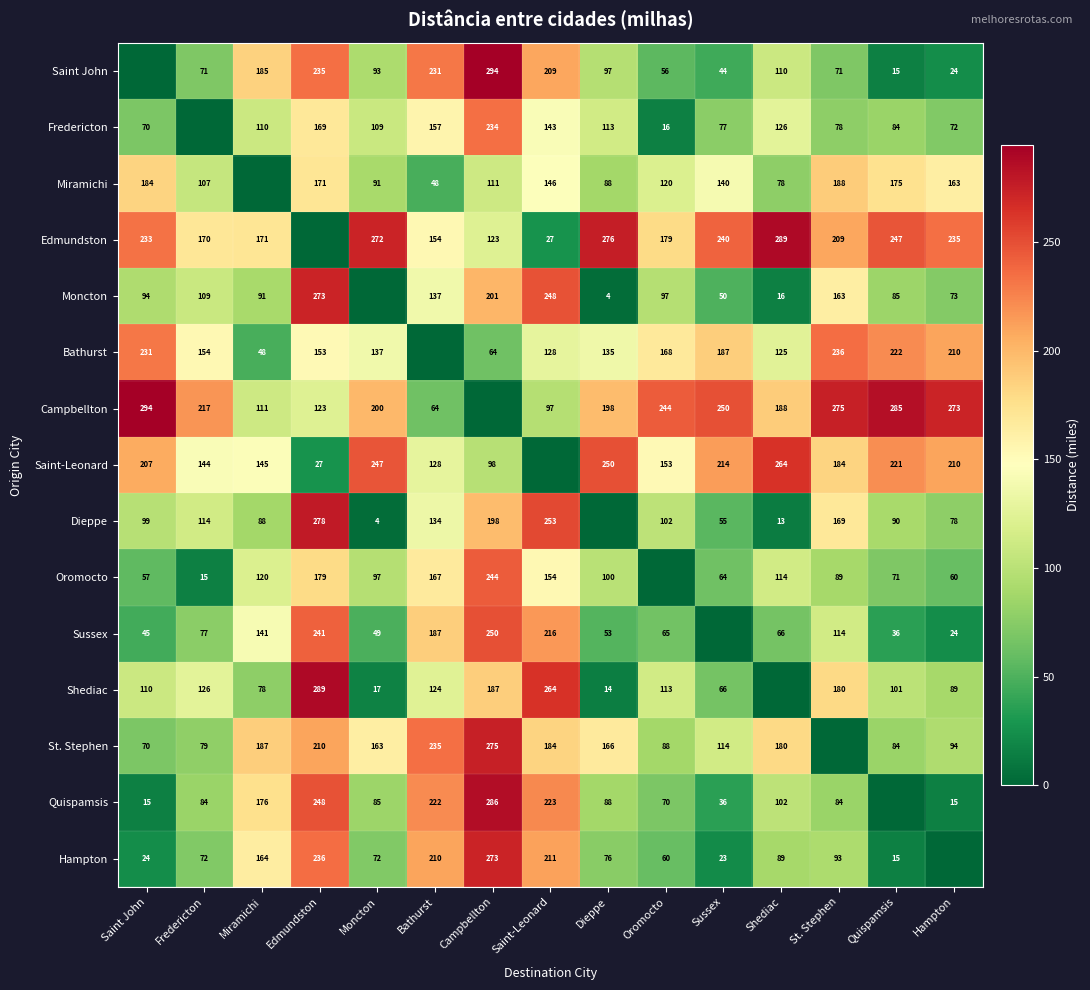

Between Moncton and St. Stephen, which is larger?

Moncton